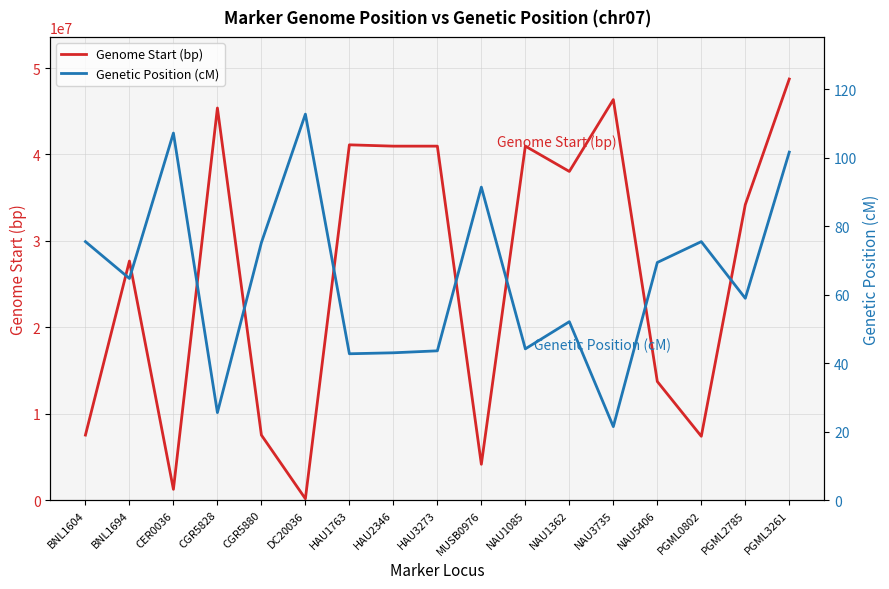

Rank the categories by Genome Start (bp) value from lowest to highest.

DC20036, CER0036, MUSB0976, PGML0802, CGR5880, BNL1604, NAU5406, BNL1694, PGML2785, NAU1362, HAU2346, HAU3273, NAU1085, HAU1763, CGR5828, NAU3735, PGML3261